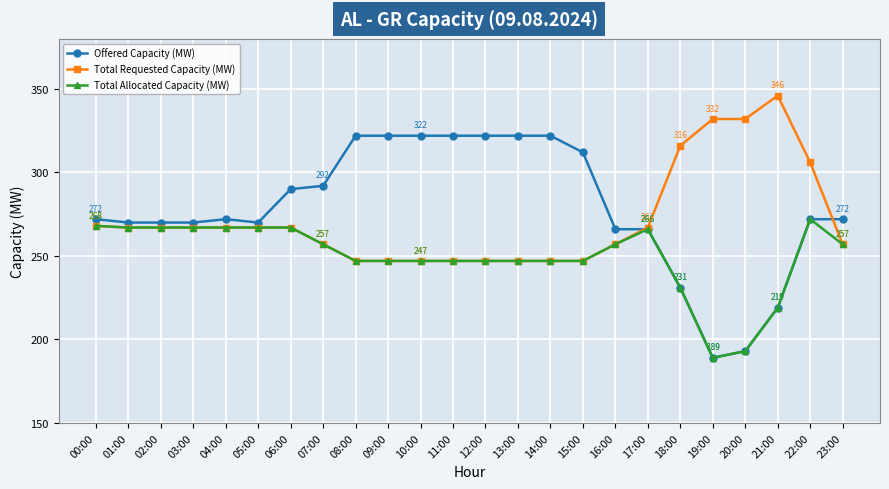

How many lines are shown in the chart?

3